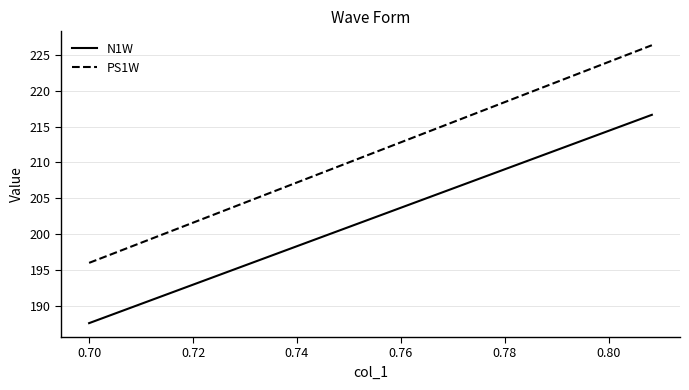

Which series has the widest spread of values?

PS1W